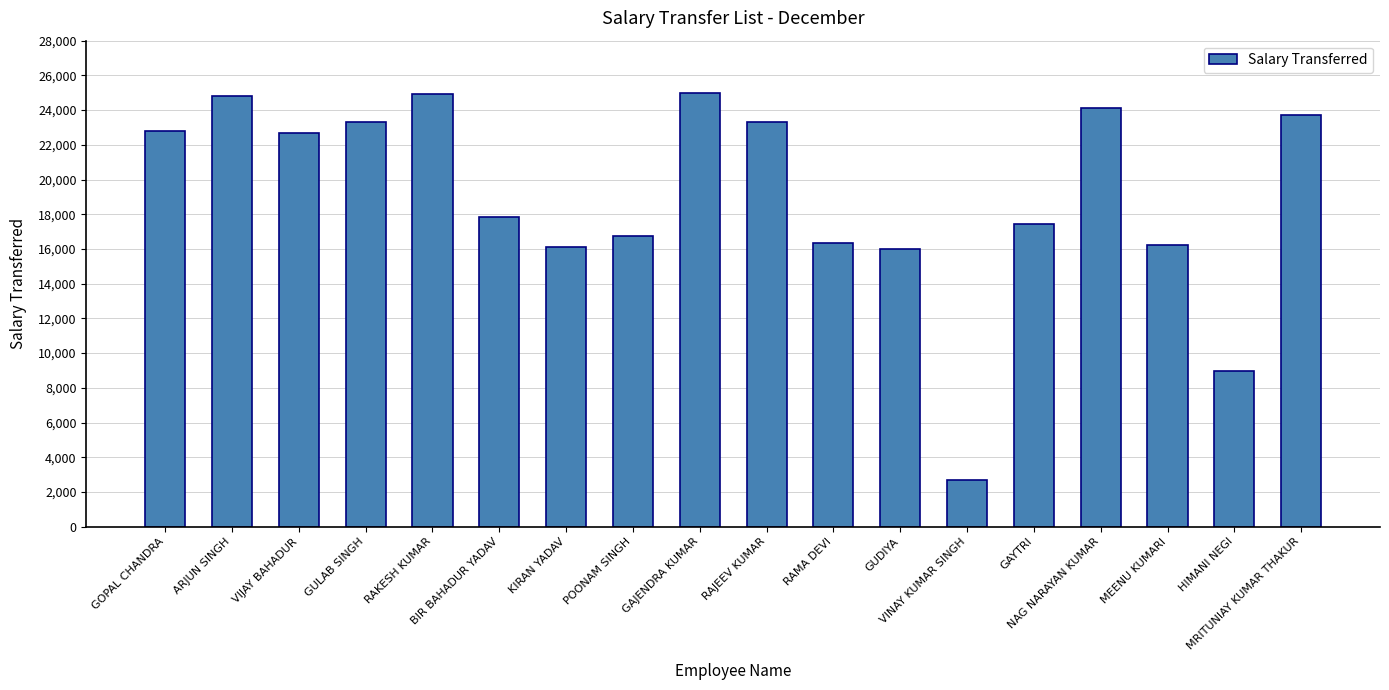

Which has a higher value, GAYTRI or GULAB SINGH?

GULAB SINGH